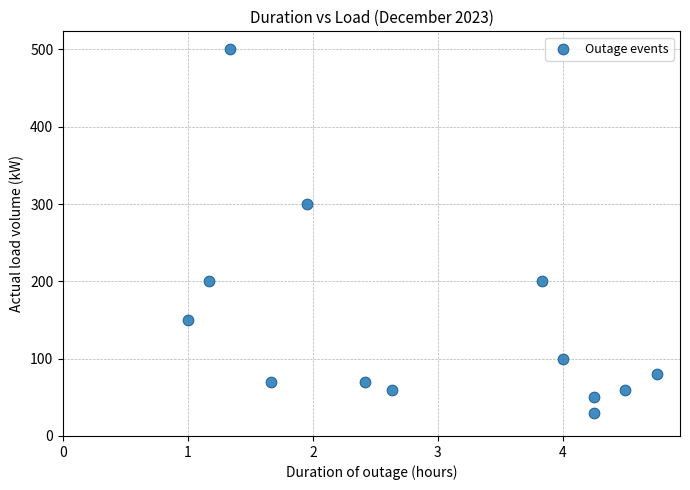

What Y value in the scatter plot is closest to 265?

300